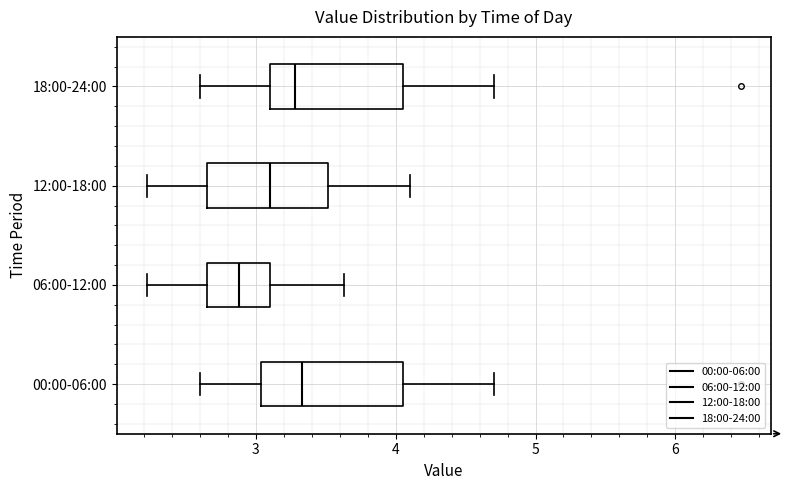

Where is the left edge of the box for 00:00-06:00 on the x-axis? The values are not printed on the chart, so give them approximately, as read against the axis.

3.0